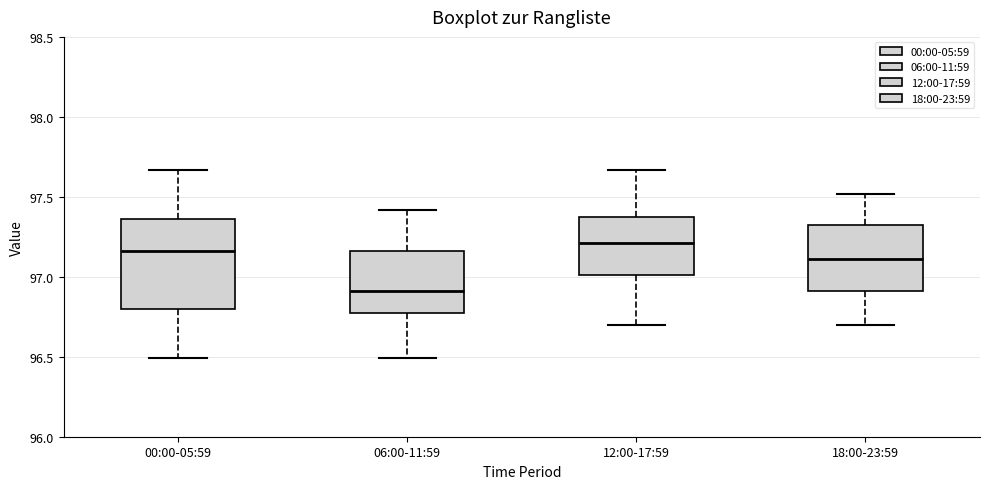

Reading left to right, transcribe this box plot: for each box, give where its median line is, the range the box spans, and where its two whiskers end, as read against the y-axis. The values are not printed on the chart, so give them approximately, as read against the axis.

00:00-05:59: median 97.15, box 96.80 to 97.35, whiskers 96.50 to 97.65
06:00-11:59: median 96.90, box 96.80 to 97.15, whiskers 96.50 to 97.40
12:00-17:59: median 97.20, box 97.00 to 97.40, whiskers 96.70 to 97.65
18:00-23:59: median 97.10, box 96.90 to 97.30, whiskers 96.70 to 97.50